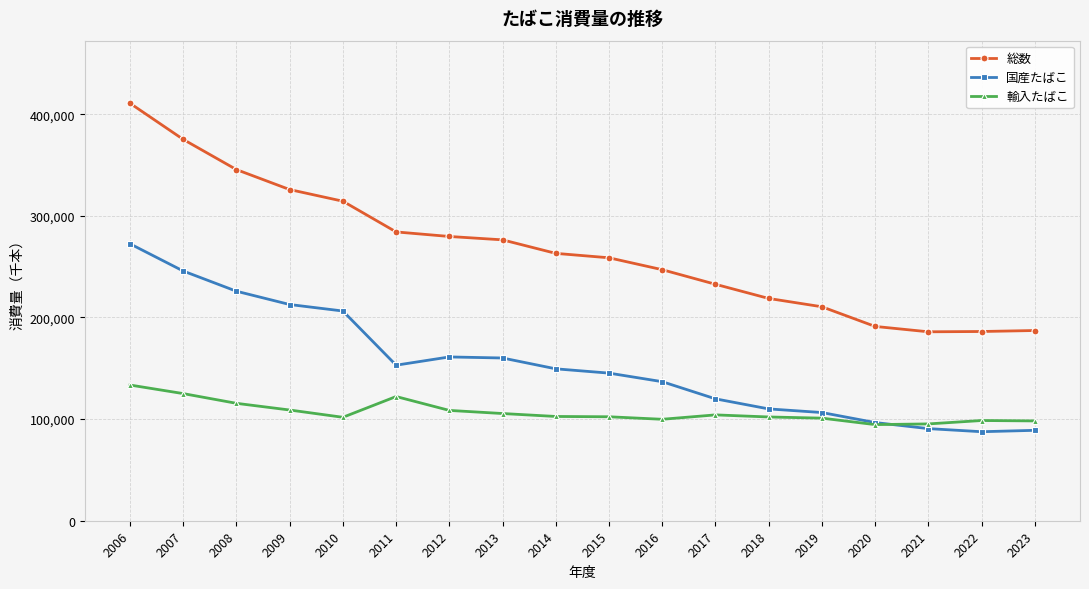

Where does the 輸入たばこ series first go above 102589?

2006